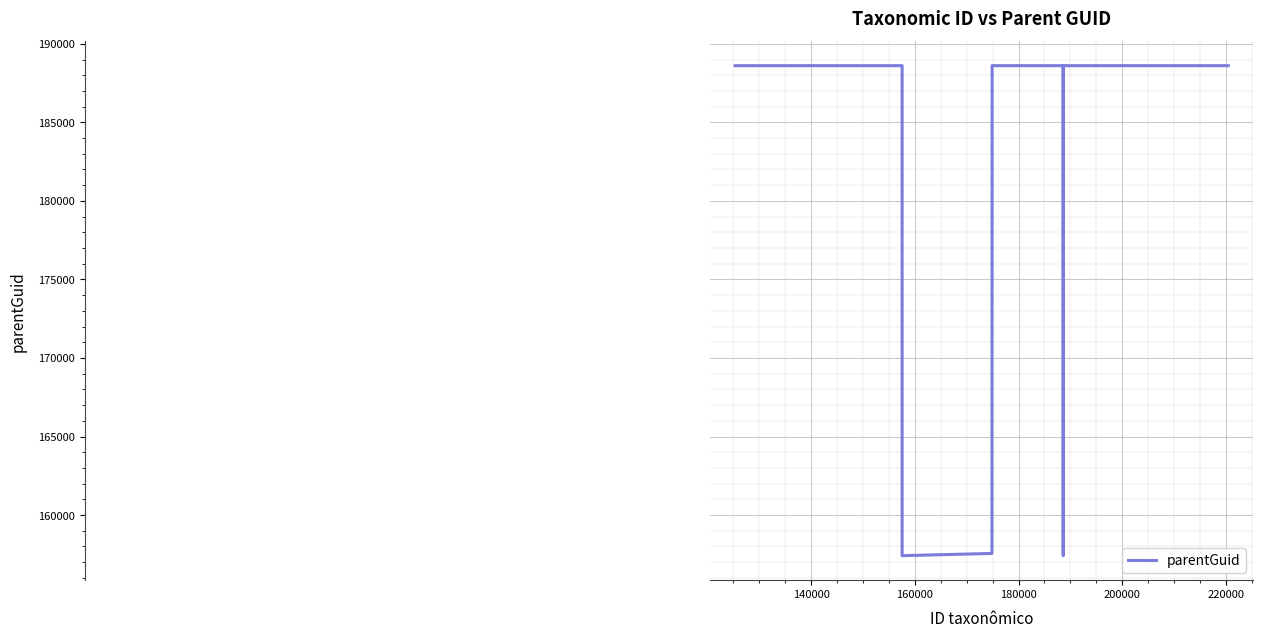

What is the minimum value shown in the chart?

157415